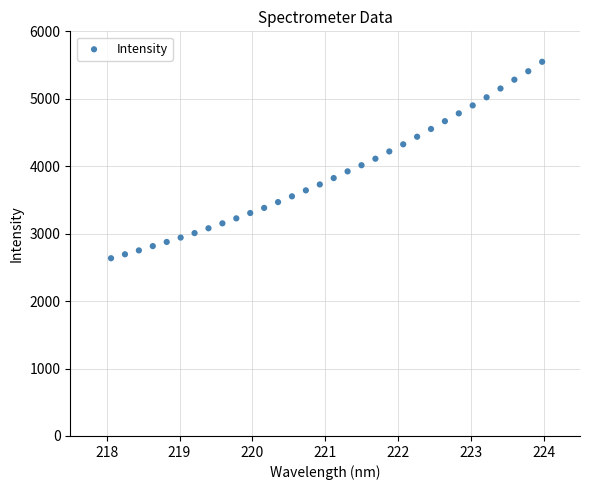

What is the range of X values (max minus min)?

5.9